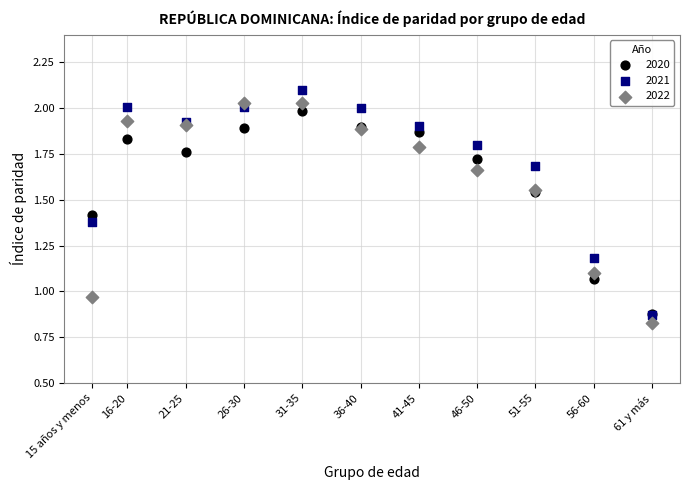

Which series has the largest Y range (max minus min)?

2021